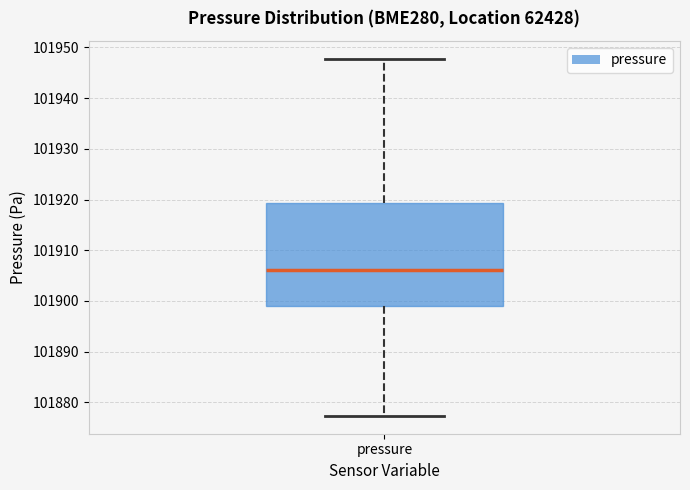

Transcribe this box plot: give where the median line is, the range the box spans, and where the two whiskers end, as read against the y-axis. The values are not printed on the chart, so give them approximately, as read against the axis.

median 101906, box 101899 to 101919, whiskers 101877 to 101948